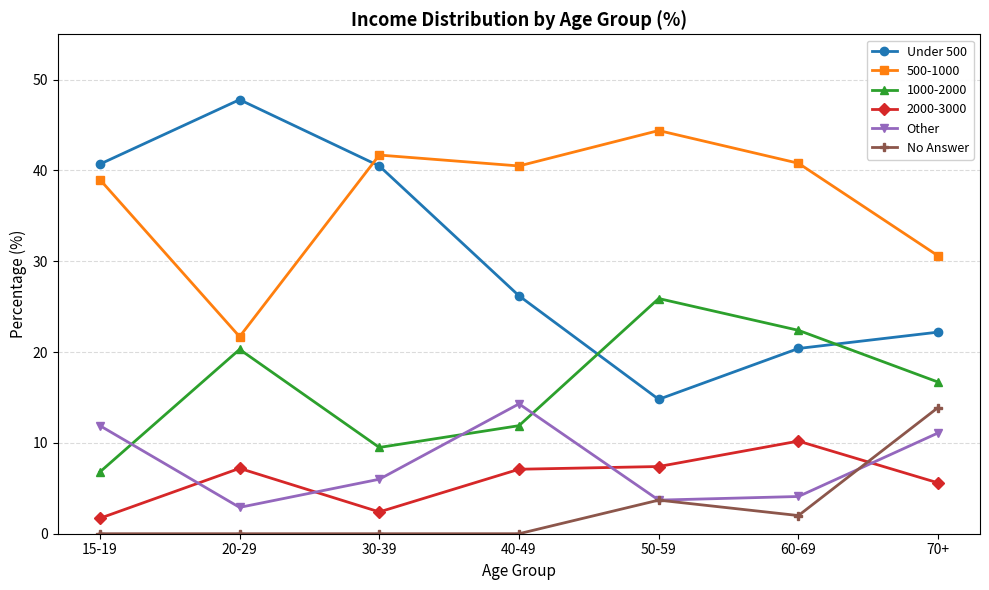

True or false: Other has a value of 7.2 at 60-69.

False